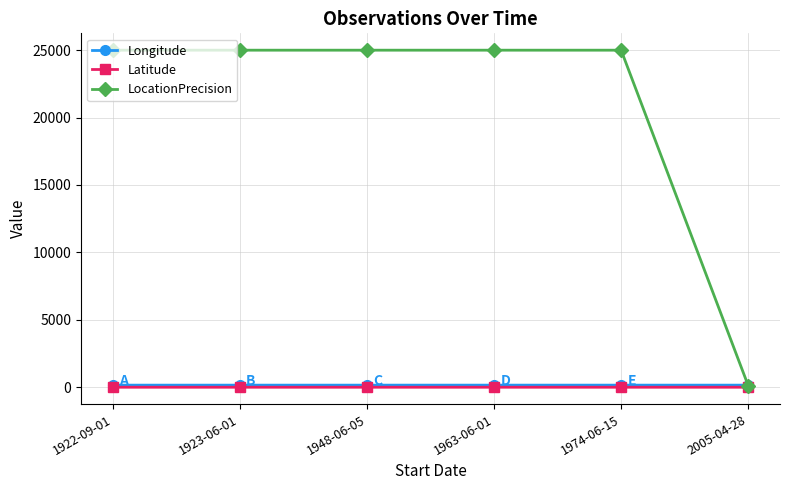

Is the value of LocationPrecision at 1974-06-15 greater than the value of Longitude at 1974-06-15?

Yes